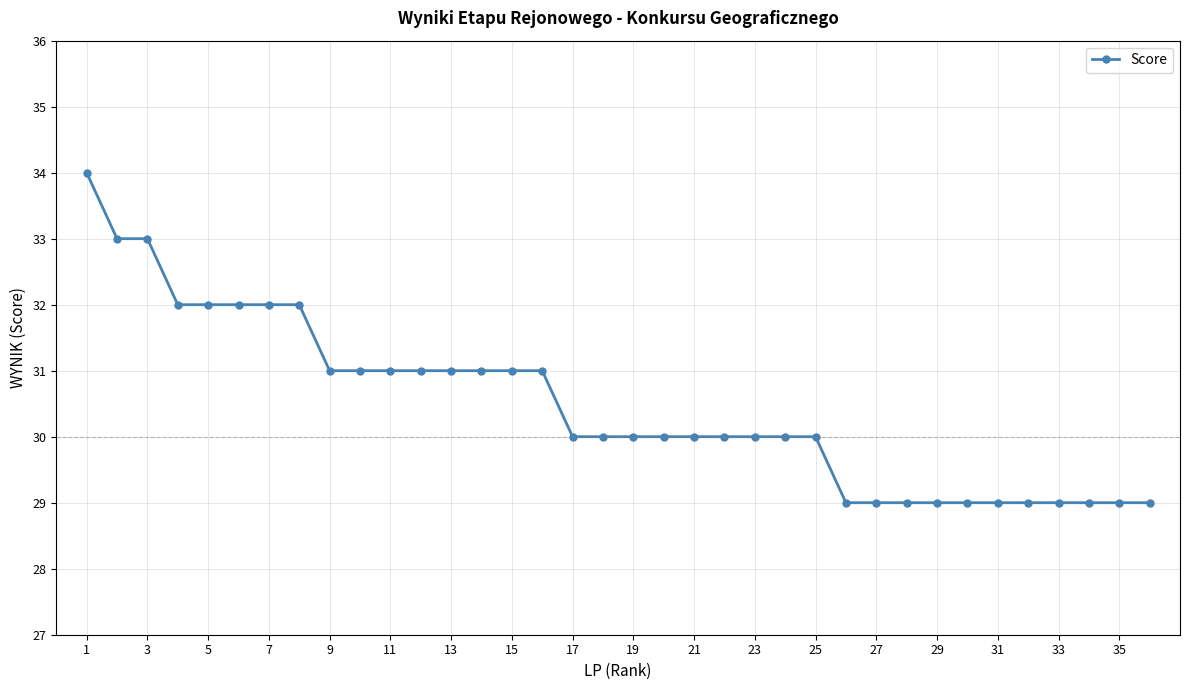

Reading left to right, what are all the values shown in this chart?

34	33	33	32	32	32	32	32	31	31	31	31	31	31	31	31	30	30	30	30	30	30	30	30	30	29	29	29	29	29	29	29	29	29	29	29